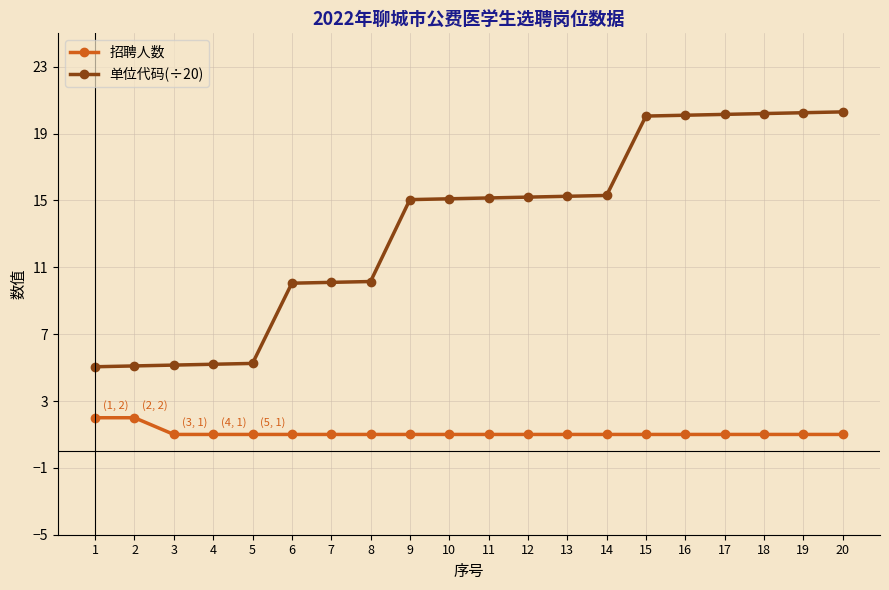

Which series has the largest range (max minus min)?

单位代码(÷20)